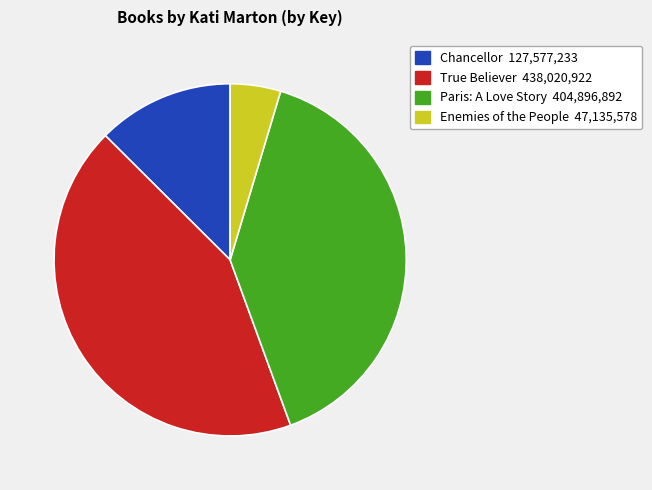

Rank the categories by value from highest to lowest.

True Believer, Paris: A Love Story, Chancellor, Enemies of the People